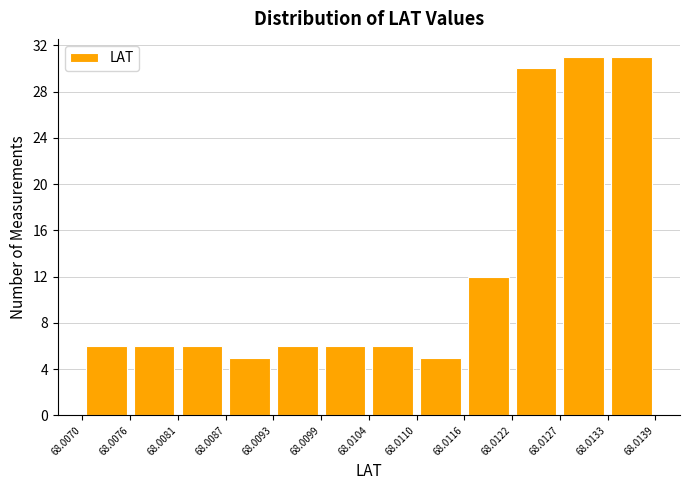

Reading left to right, transcribe this chart: for each bar, give the range it covers on the x-axis and its height. The values are not printed on the chart, so give them approximately, as read against the axis.

68.0070 to 68.0076: 6
68.0076 to 68.0081: 6
68.0081 to 68.0087: 6
68.0087 to 68.0093: 5
68.0093 to 68.0099: 6
68.0099 to 68.0104: 6
68.0104 to 68.0110: 6
68.0110 to 68.0116: 5
68.0116 to 68.0122: 12
68.0122 to 68.0127: 30
68.0127 to 68.0133: 31
68.0133 to 68.0139: 31